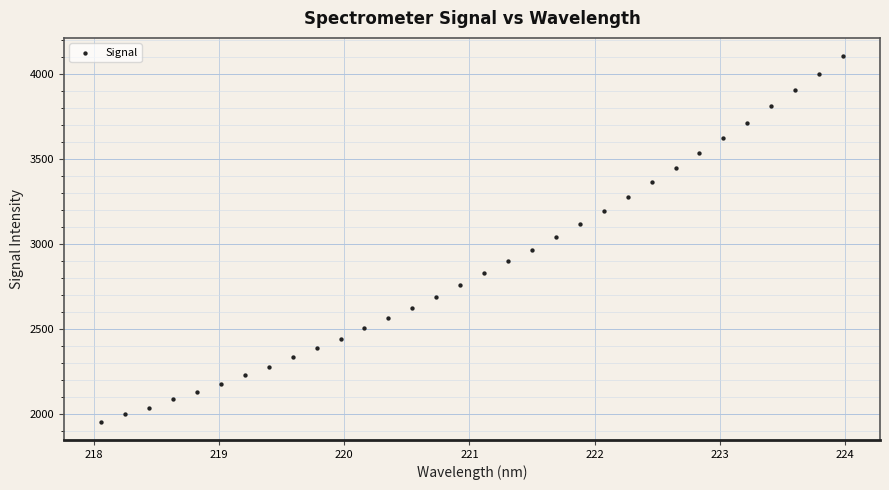

What is the range of Y values (max minus min)?

2151.3